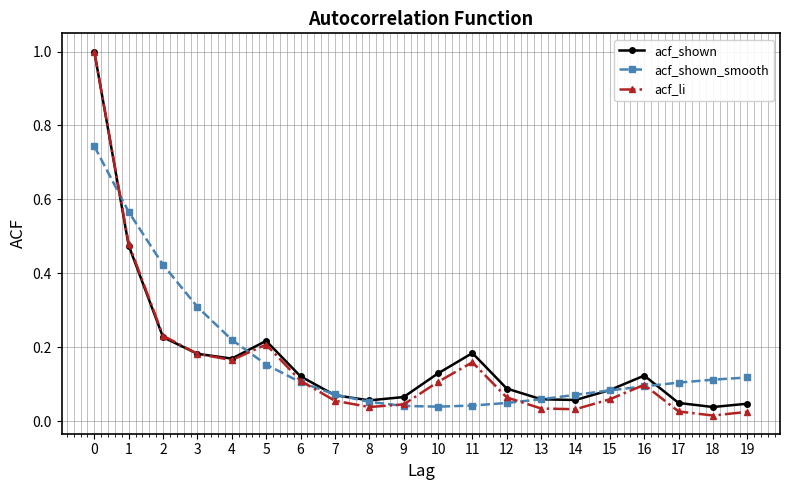

True or false: acf_shown_smooth and acf_li intersect in this chart.

True